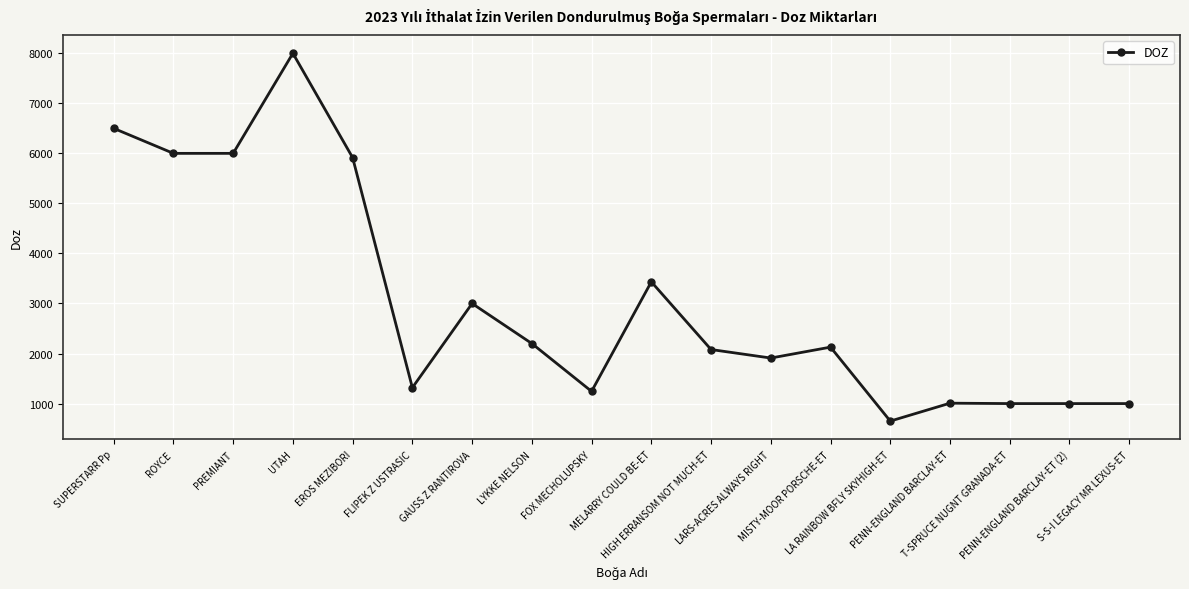

True or false: the data shows 1318 at FLIPEK Z USTRASIC.

True